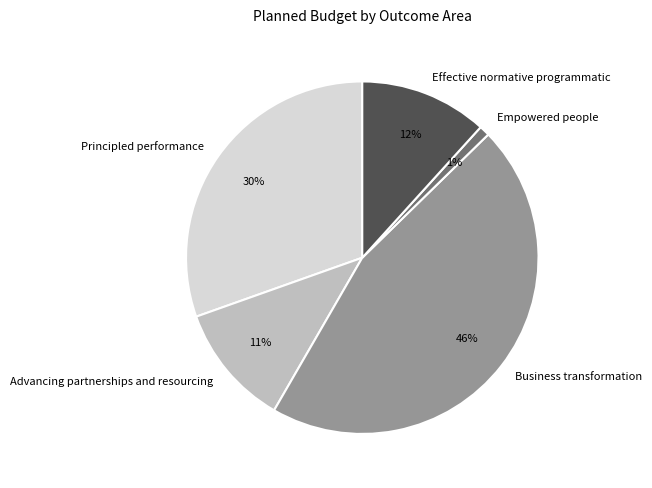

Combined, do Advancing partnerships and resourcing and Principled performance account for over 50%?

No